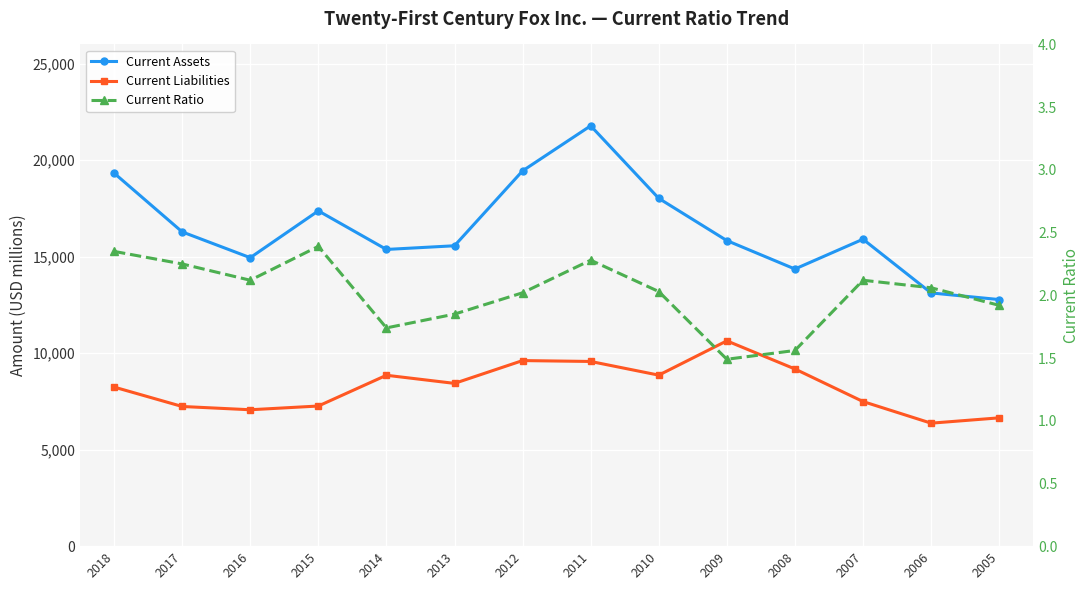

Rank the series by their average value, from lowest to highest.

Current Ratio, Current Liabilities, Current Assets